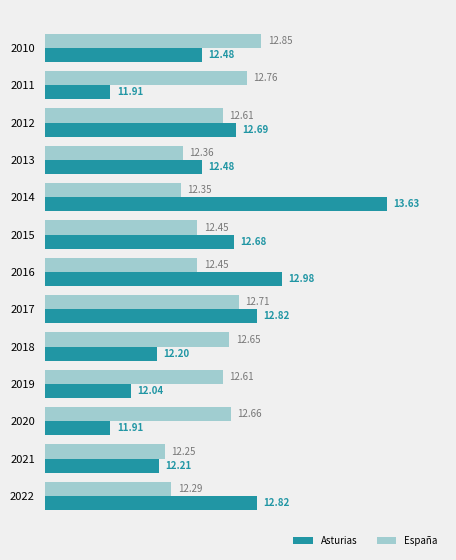

What is the greatest value displayed?

13.6